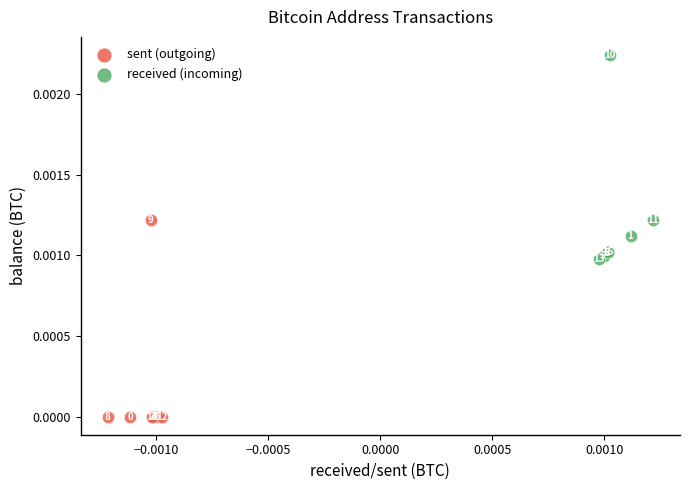

Which series reaches the maximum Y coordinate?

received (incoming)